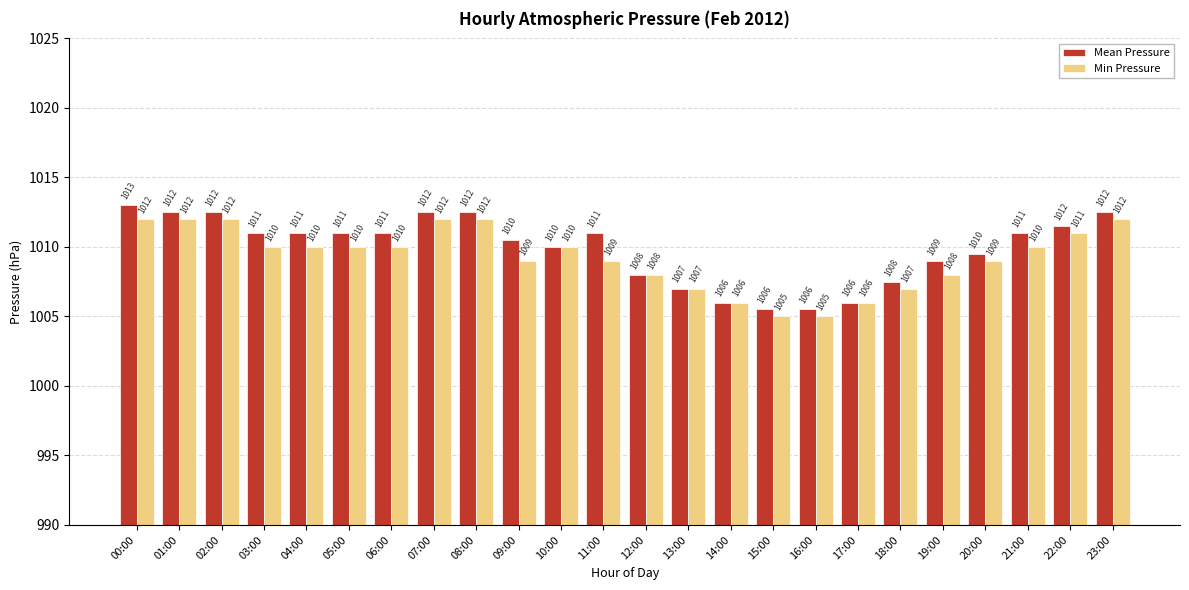

What is the value of the Mean Pressure bar at the 20th from the left?

1009.0